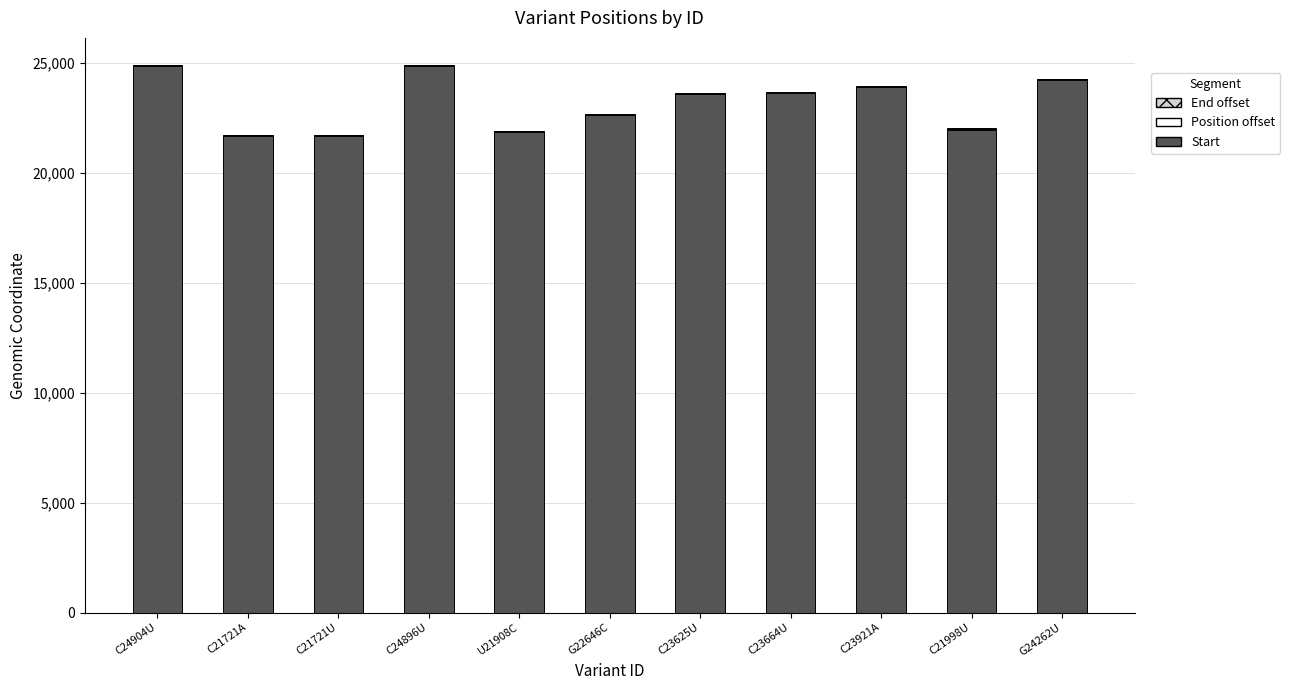

What is the total value across all series at C23625U?

23659